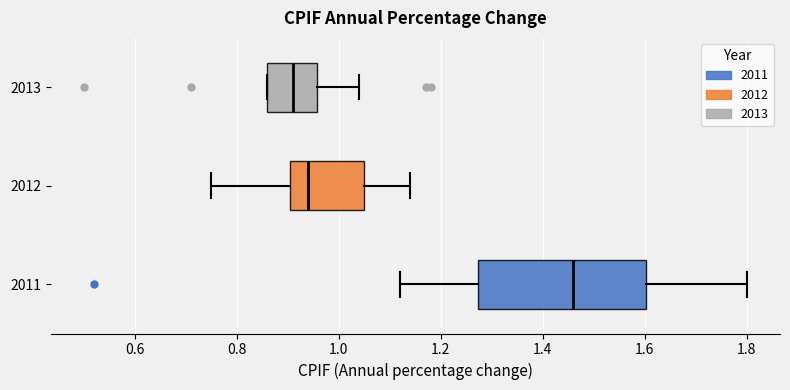

Which box is the widest, from its left edge to its right edge?

2011